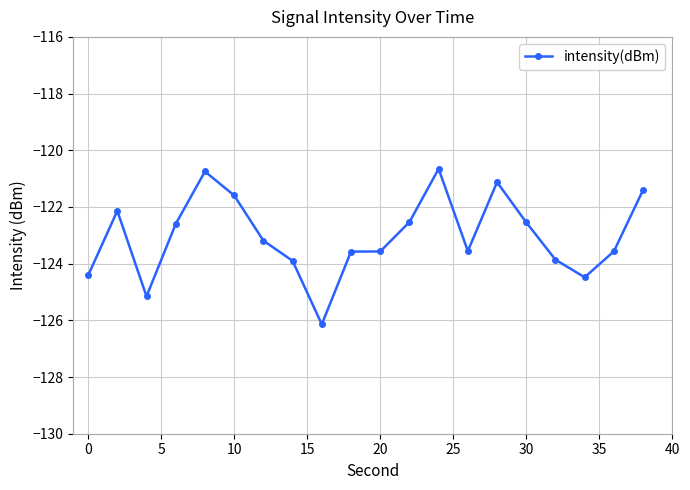

True or false: there are more than 0 points higher than both neighbors.

True